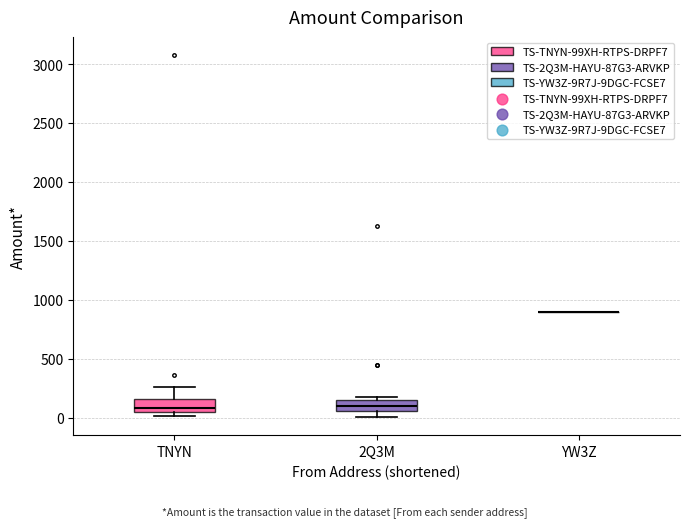

Reading left to right, transcribe this box plot: for each box, give where its median line is, the range the box spans, and where its two whiskers end, as read against the y-axis. The values are not printed on the chart, so give them approximately, as read against the axis.

TNYN: median 100, box 50 to 150, whiskers 0 to 250
2Q3M: median 100, box 50 to 150, whiskers 0 to 150 (just above the box's upper edge)
YW3Z: box collapsed to a line at 900, whiskers 900 to 900